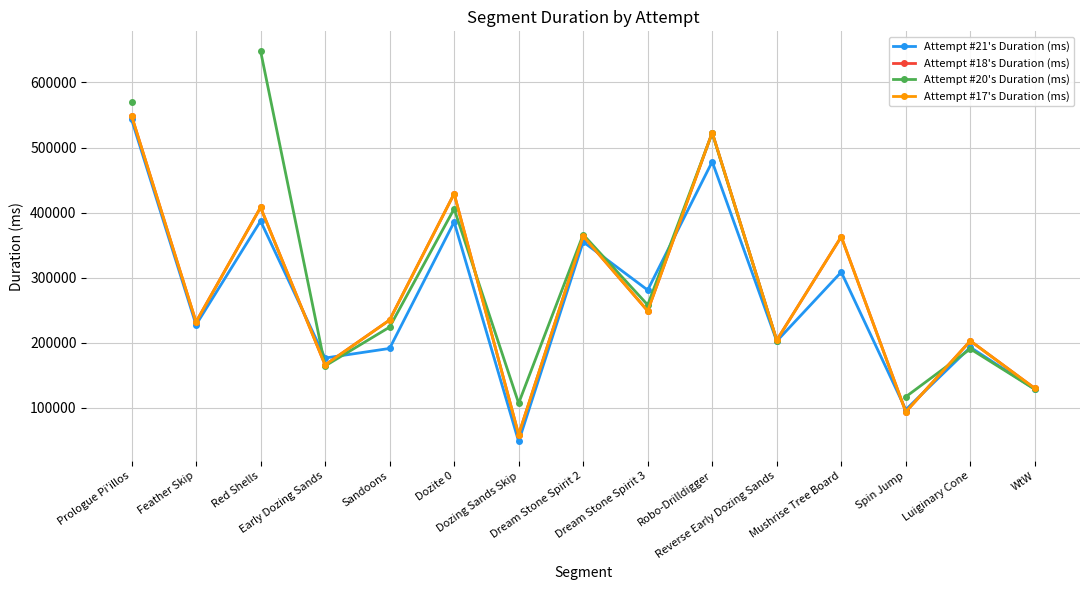

How many lines are shown in the chart?

4